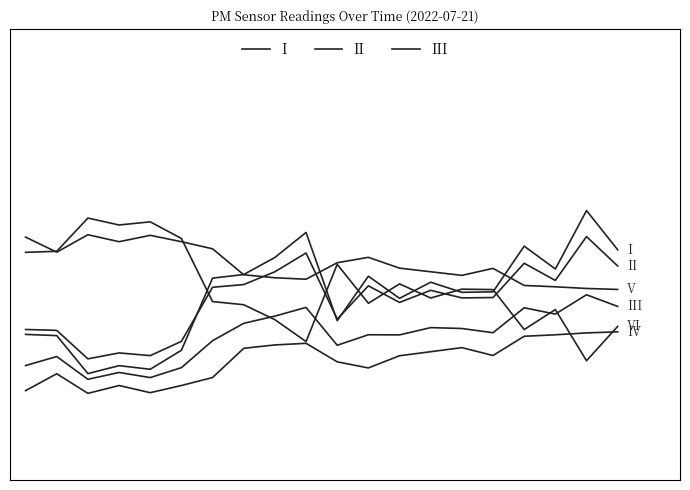

At which category is the sum across all series the highest?

18